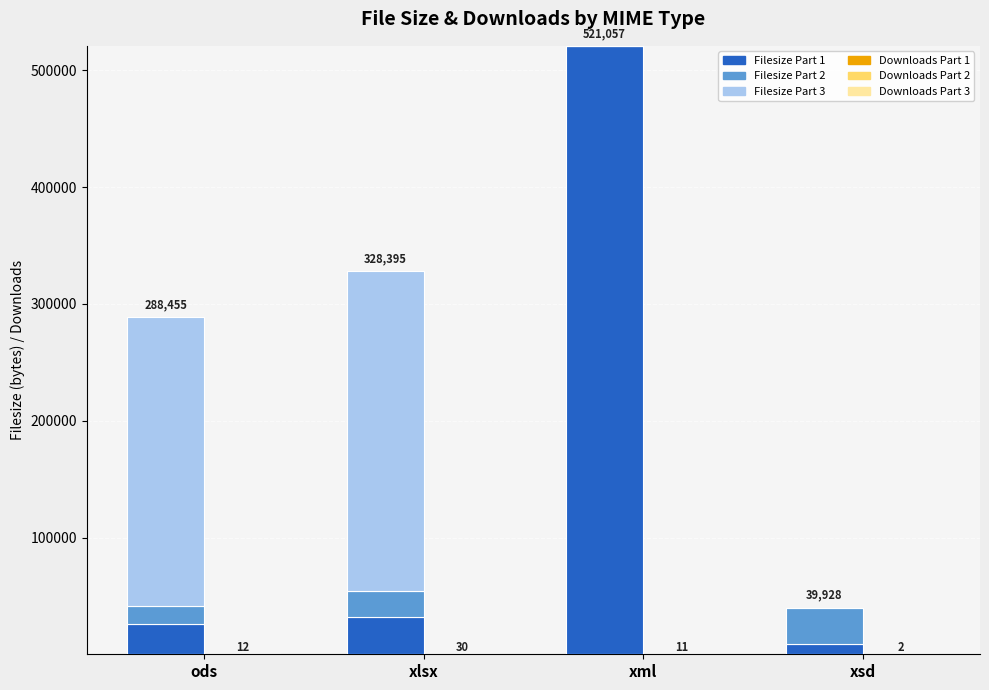

Where does the Downloads Q2 series first go above 1?

ods